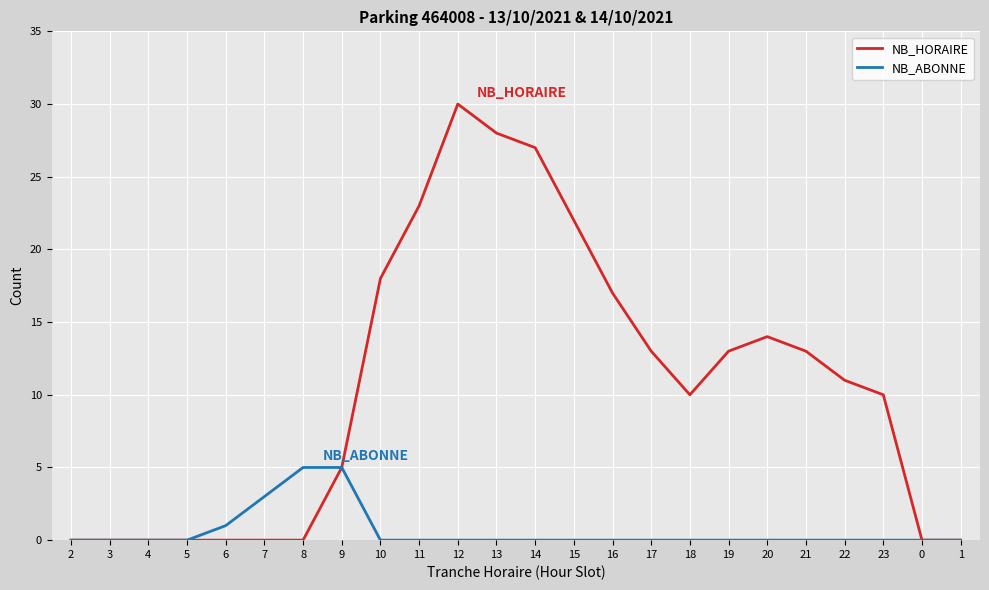

At which category is the sum across all series the highest?

12